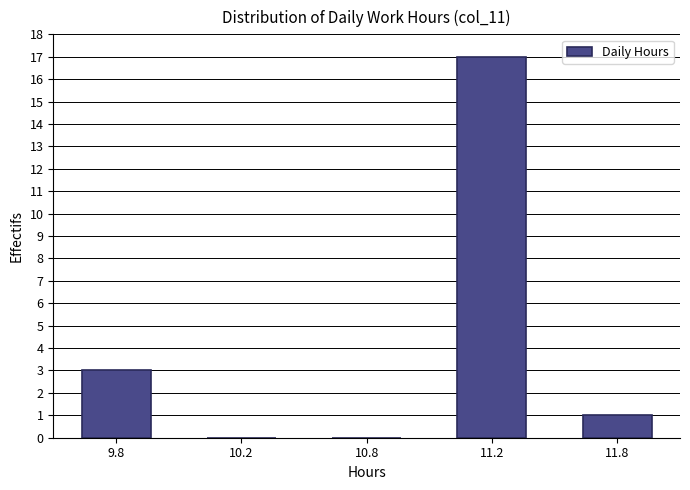

Reading right to left, transcribe all the data shown in this chart.

11.8=1	11.2=17	10.8=0	10.2=0	9.8=3